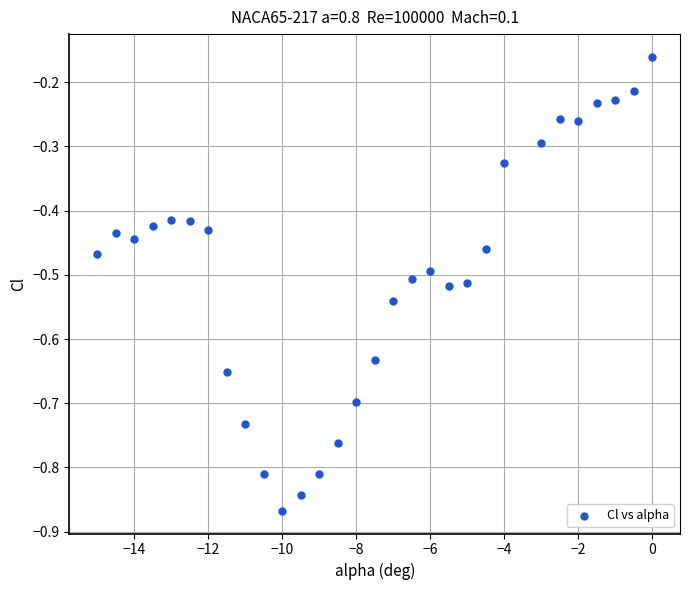

What is the range of Y values (max minus min)?

0.7